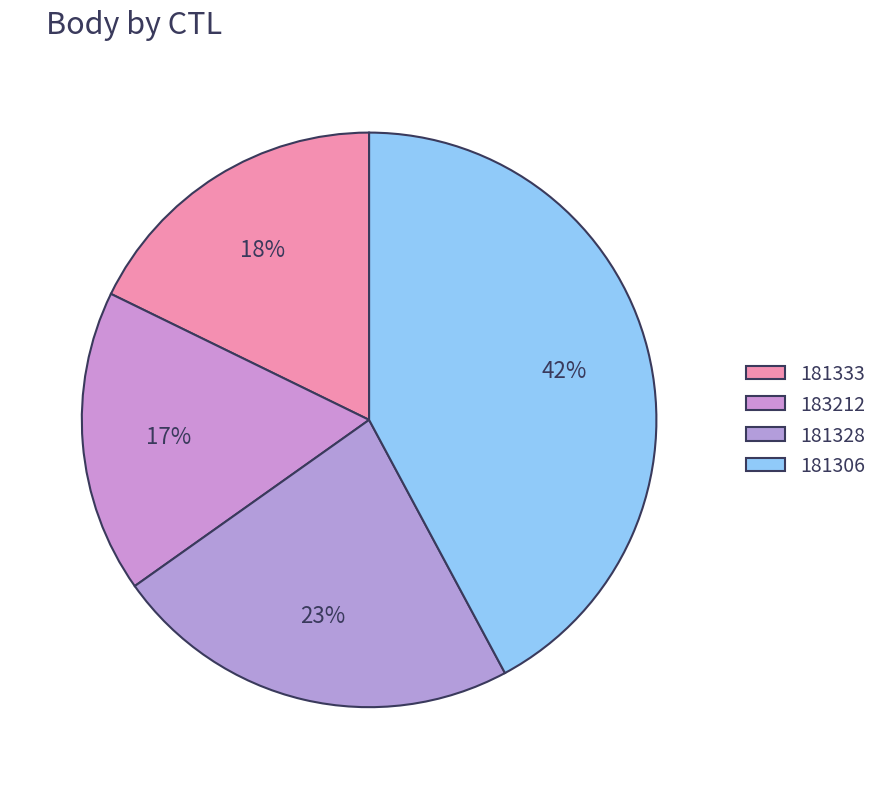

True or false: 181306 accounts for 51% of the total.

False